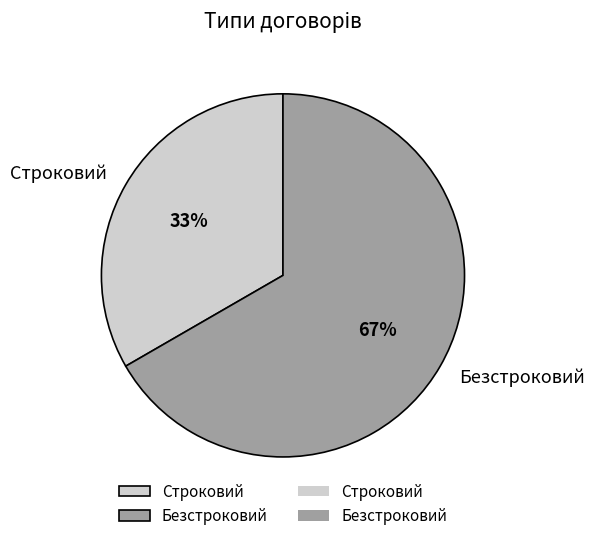

To the nearest percent, what is the combined percentage of Строковий and Безстроковий?

100%